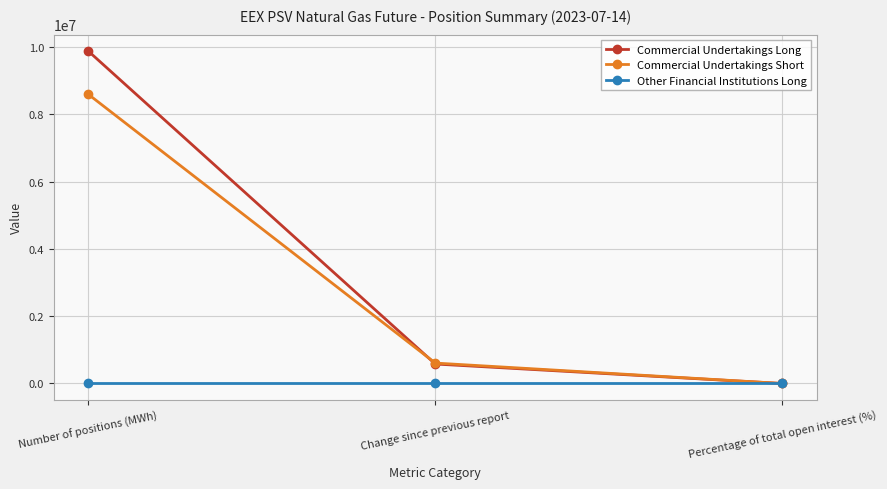

Reading left to right, list all the values displayed in this chart.

Commercial Undertakings Long: 9872976.0	578856.0	94.9
Commercial Undertakings Short: 8590104.0	606960.0	82.6
Other Financial Institutions Long: 0.0	0.0	0.0